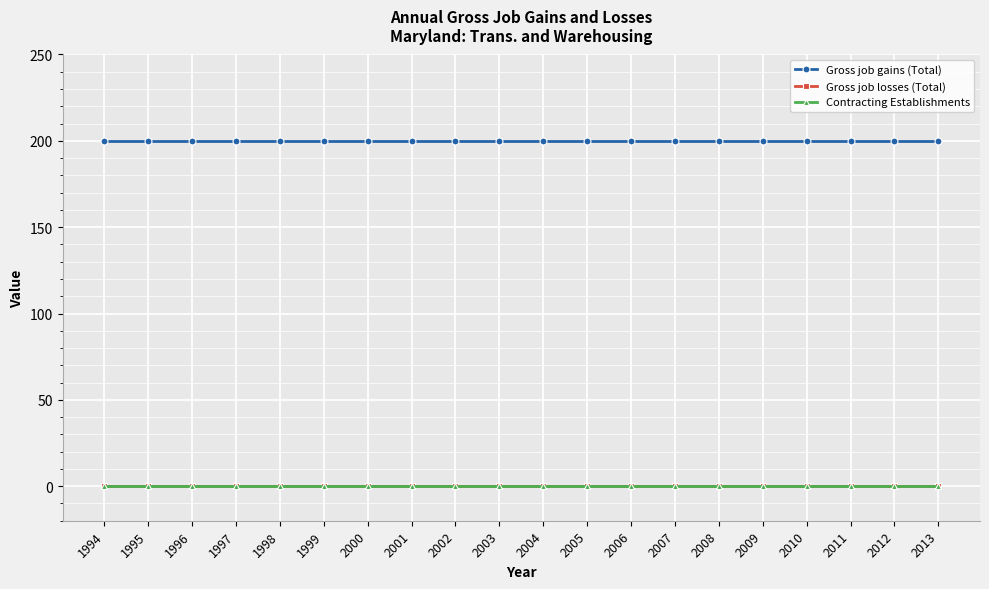

The Gross job gains (Total) series shows 113 at 2012. True or false?

False